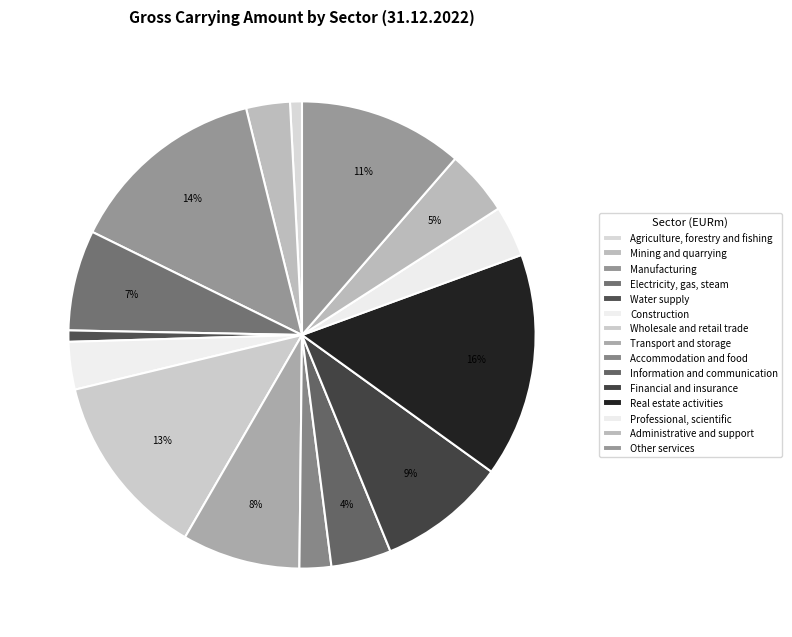

True or false: Water supply accounts for 11% of the total.

False